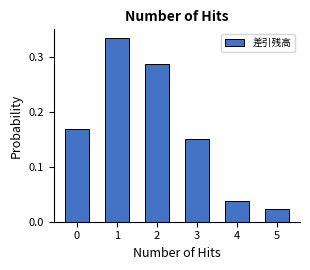

True or false: the data shows 0.1 at 0.

False